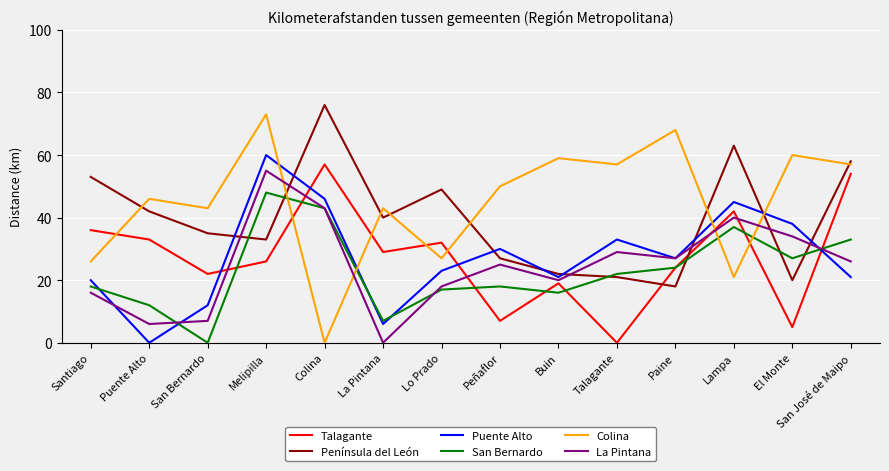

Does the chart have visible grid lines?

Yes